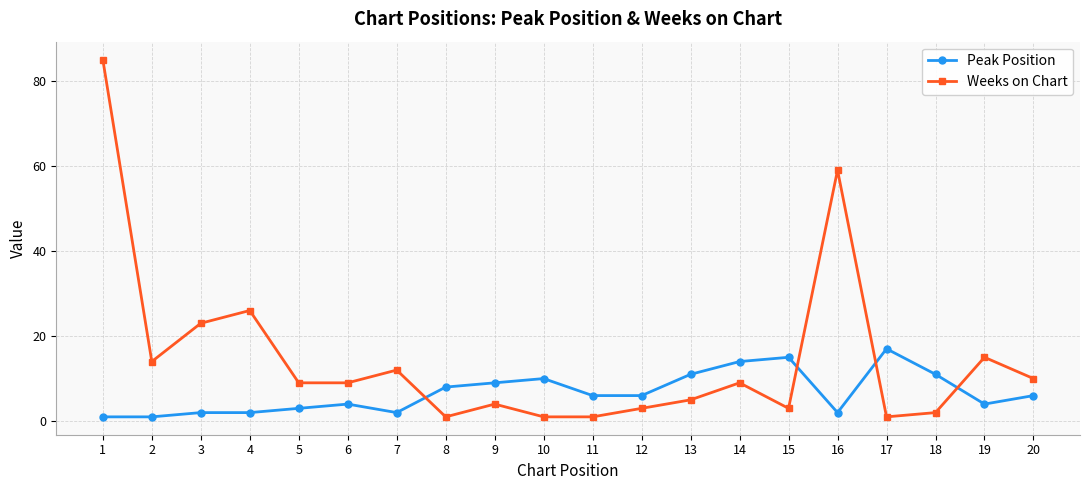

At which label does Weeks on Chart first exceed 9?

1